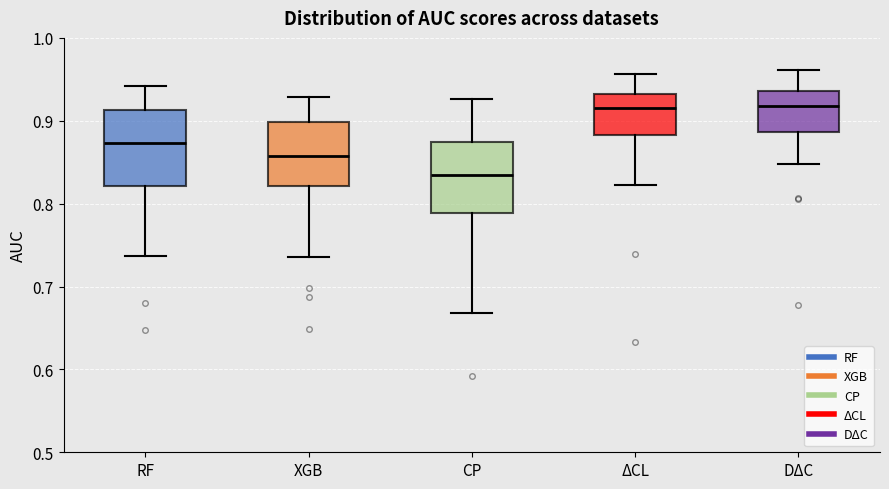

Where does the median line of the box for DΔC sit on the y-axis? The values are not printed on the chart, so give them approximately, as read against the axis.

0.92